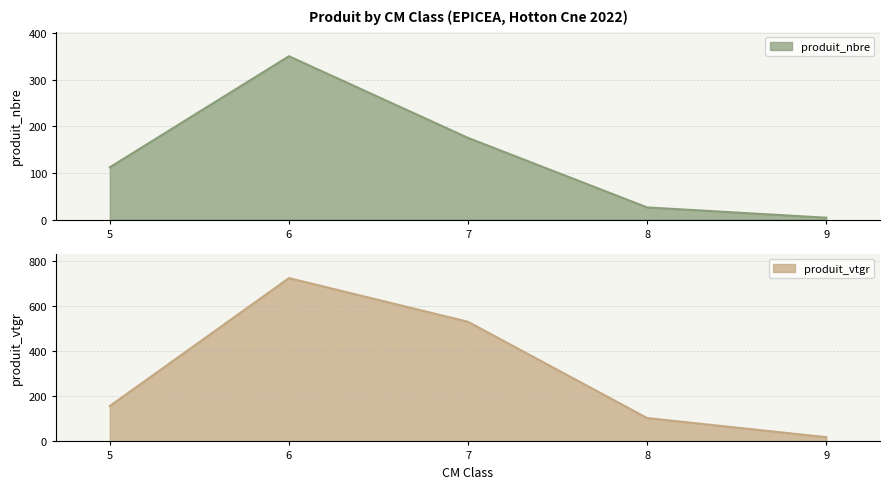

How many categories are shown in the chart?

5